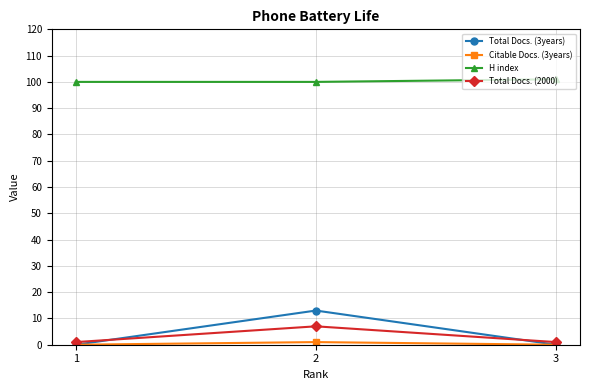

True or false: H index has a value of 101 at 3.

True